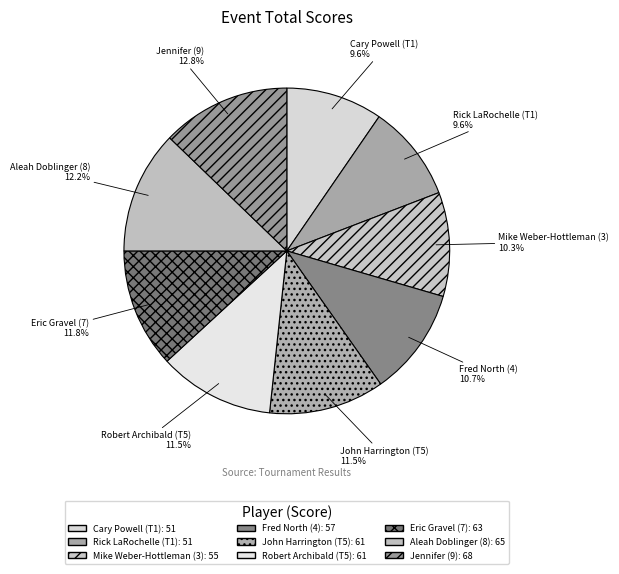

Which has a higher value, Mike Weber-Hottleman (3) or Cary Powell (T1)?

Mike Weber-Hottleman (3)